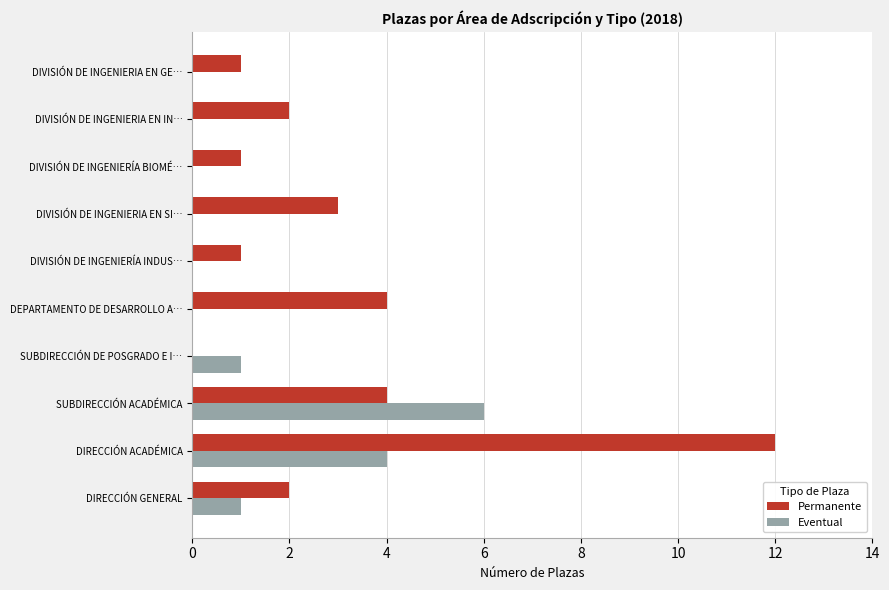

Is it true that Eventual equals 0 at DIVISIÓN DE INGENIERIA EN IN…?

True